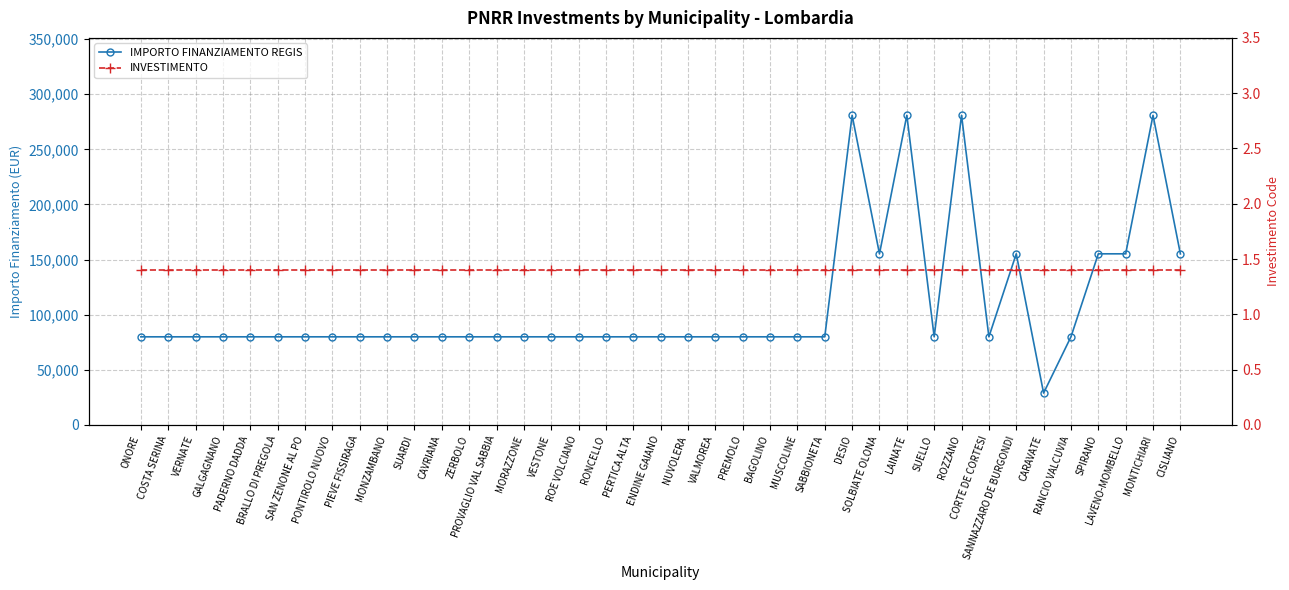

True or false: INVESTIMENTO and IMPORTO FINANZIAMENTO REGIS cross at least once.

False